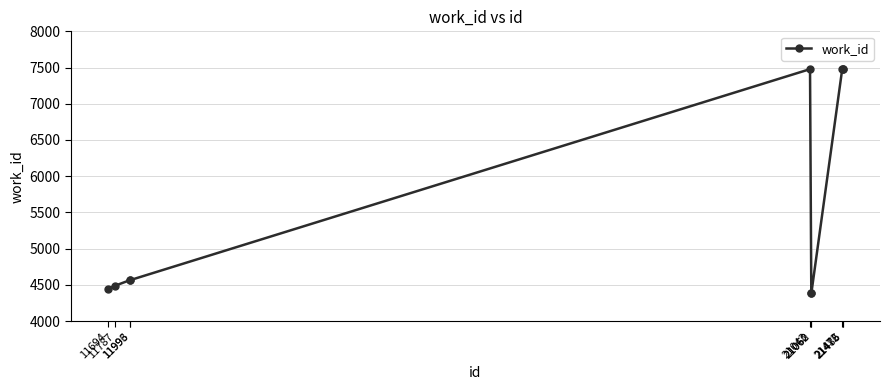

What is the value of the 5th point from the left?

7478